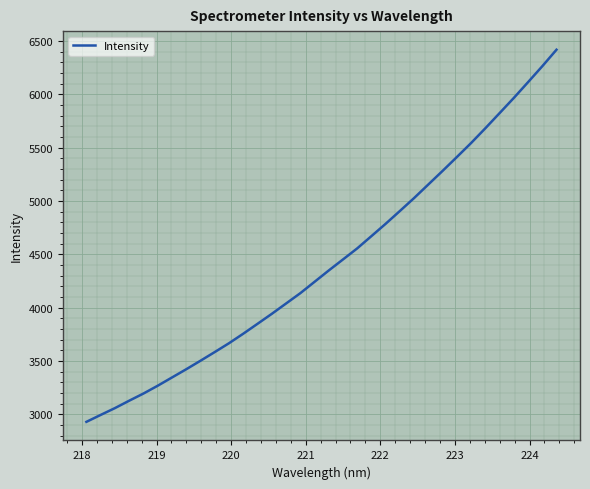

What is the greatest value displayed?

6418.5